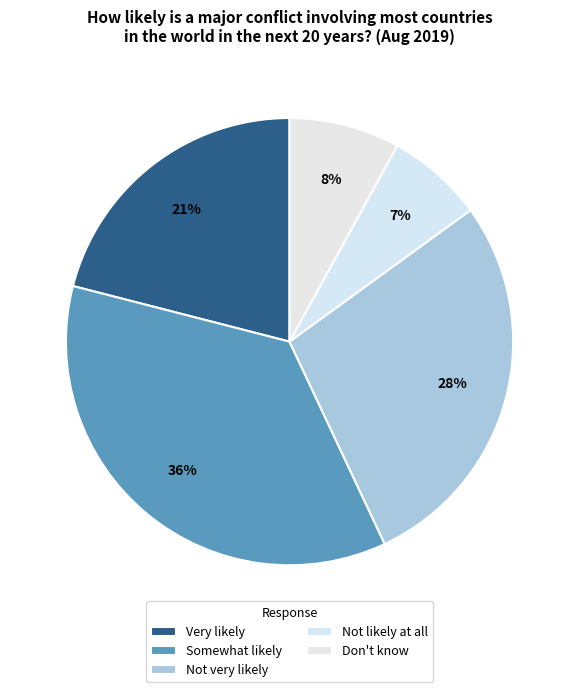

What percentage is NOT represented by Not very likely?

72.0%